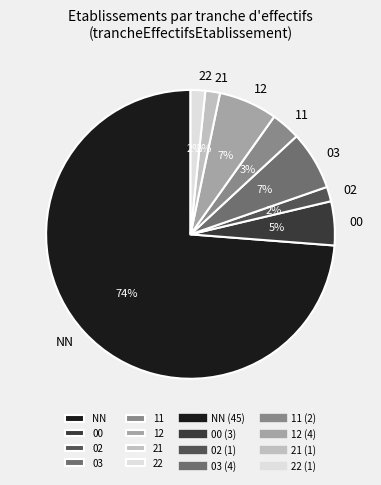

True or false: 21 accounts for 2% of the total.

True